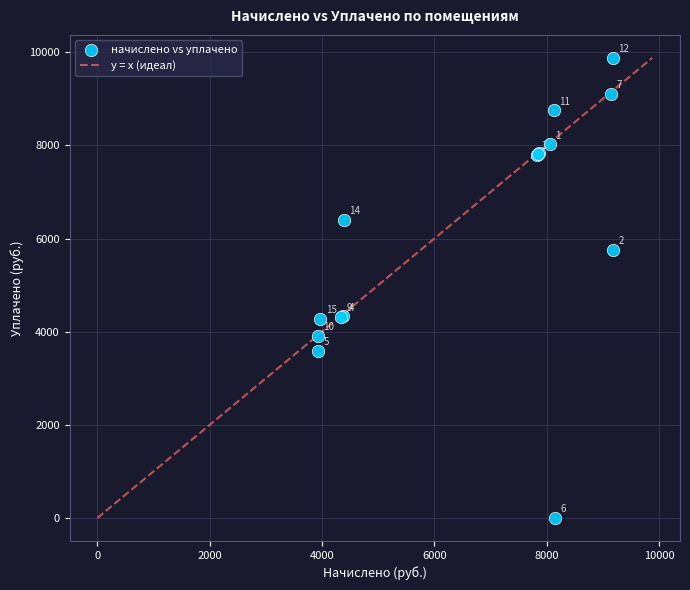

What Y value in the scatter plot is closest to 4939?

4330.0